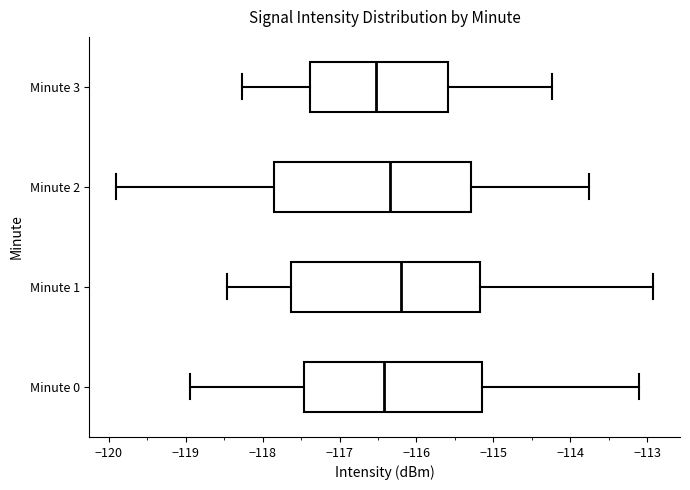

Reading bottom to top, read every box against the x-axis: the position of its median line, the range the box covers, and the ends of its whiskers. The values are not printed on the chart, so give them approximately, as read against the axis.

Minute 0: median -116.4, box -117.5 to -115.1, whiskers -118.9 to -113.1
Minute 1: median -116.2, box -117.6 to -115.2, whiskers -118.5 to -112.9
Minute 2: median -116.3, box -117.9 to -115.3, whiskers -119.9 to -113.8
Minute 3: median -116.5, box -117.4 to -115.6, whiskers -118.3 to -114.2